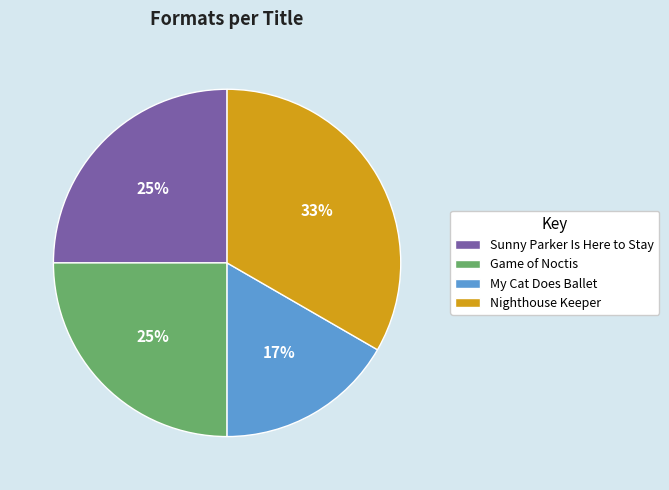

True or false: Sunny Parker Is Here to Stay accounts for 36% of the total.

False